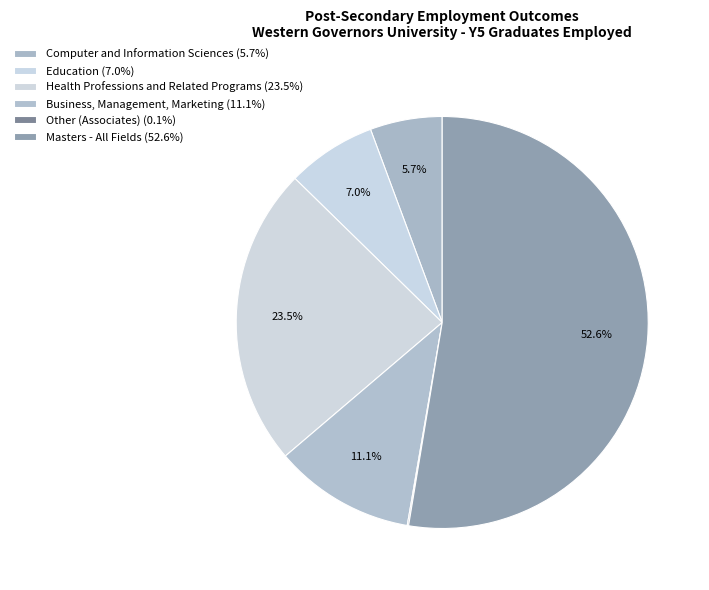

Between Education and Computer and Information Sciences, which is larger?

Education